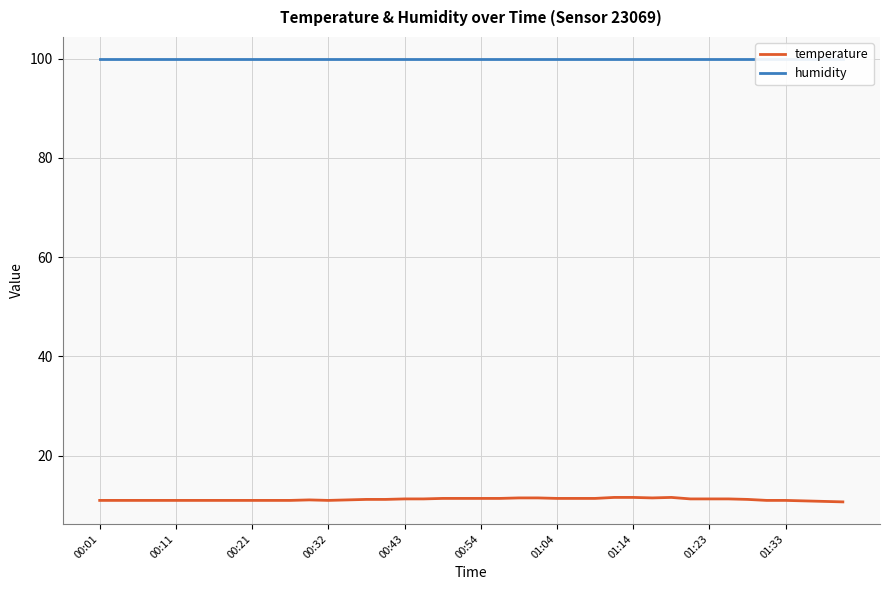

Count the number of categories in the chart.

40